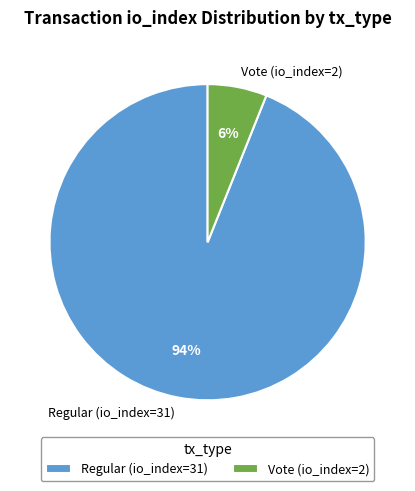

Which slice is the smallest?

Vote (io_index=2)